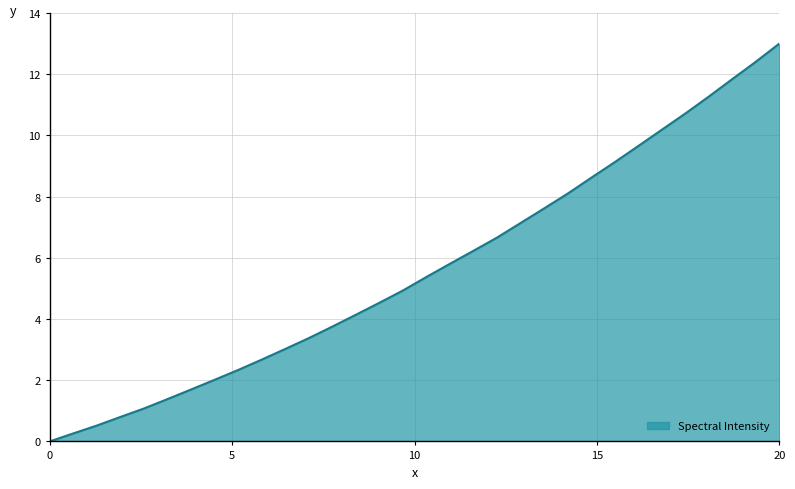

Reading left to right, extract all data points from this chart.

0.0	0.3	0.5	0.8	1.1	1.4	1.7	2.0	2.3	2.7	3.0	3.4	3.8	4.1	4.5	4.9	5.4	5.8	6.2	6.7	7.1	7.6	8.1	8.6	9.1	9.7	10.2	10.7	11.3	11.8	12.4	13.0